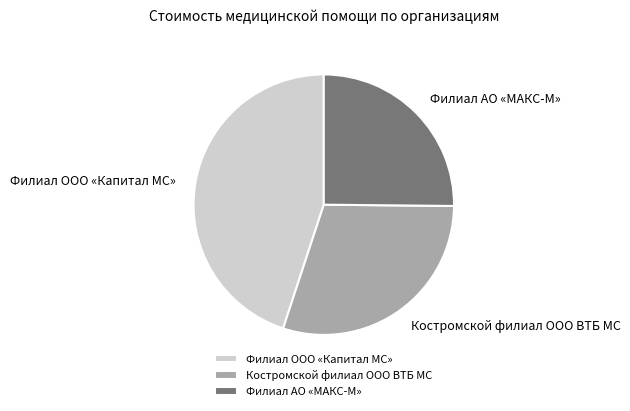

True or false: Костромской филиал ООО ВТБ МС accounts for 30% of the total.

True